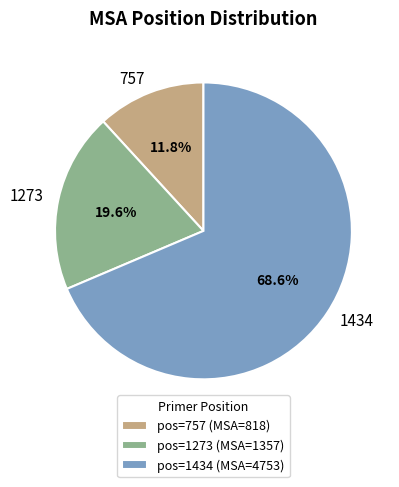

True or false: 1434 accounts for 69% of the total.

True